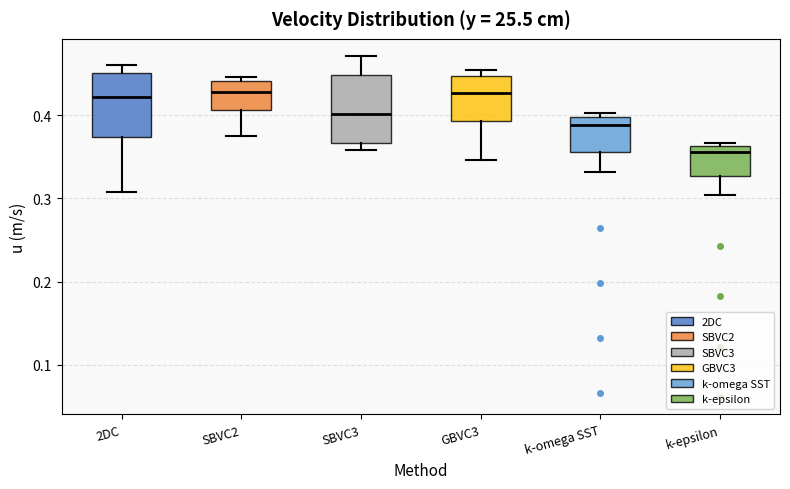

Reading left to right, transcribe this box plot: for each box, give where its median line is, the range the box spans, and where its two whiskers end, as read against the y-axis. The values are not printed on the chart, so give them approximately, as read against the axis.

2DC: median 0.42, box 0.37 to 0.45, whiskers 0.31 to 0.46
SBVC2: median 0.43, box 0.41 to 0.44, whiskers 0.37 to 0.45
SBVC3: median 0.40, box 0.37 to 0.45, whiskers 0.36 to 0.47
GBVC3: median 0.43, box 0.39 to 0.45, whiskers 0.35 to 0.45 (just above the box's upper edge)
k-omega SST: median 0.39, box 0.36 to 0.40, whiskers 0.33 to 0.40 (just above the box's upper edge)
k-epsilon: median 0.36 (just below the box's upper edge), box 0.33 to 0.36, whiskers 0.30 to 0.37